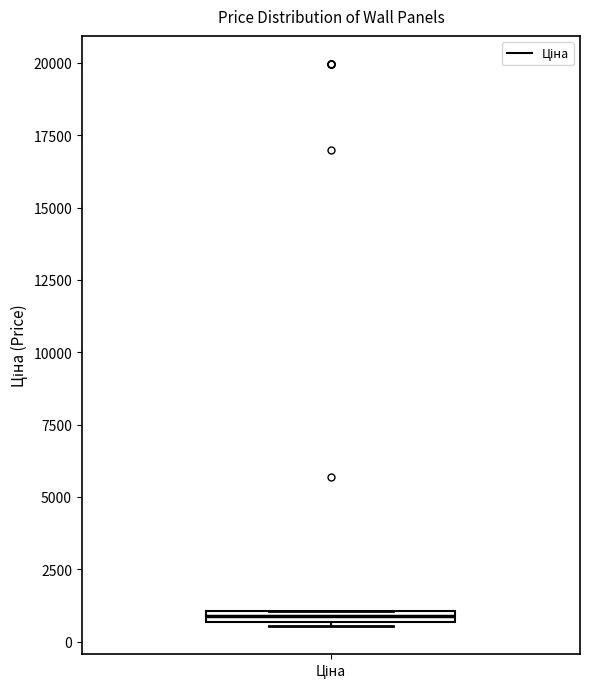

Where is the upper edge of the box for Ціна on the y-axis? The values are not printed on the chart, so give them approximately, as read against the axis.

1000